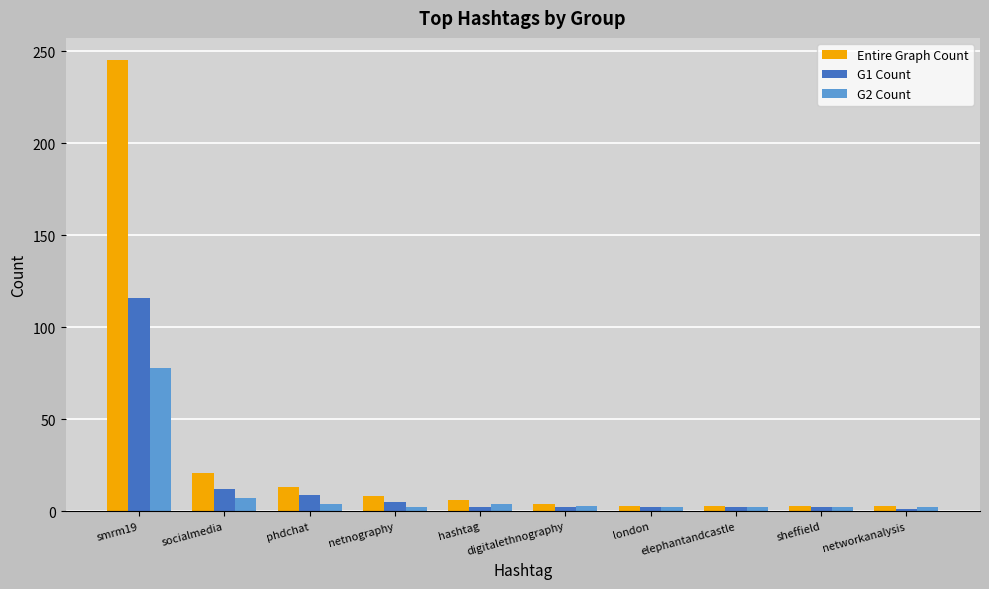

Count the number of categories in the chart.

10